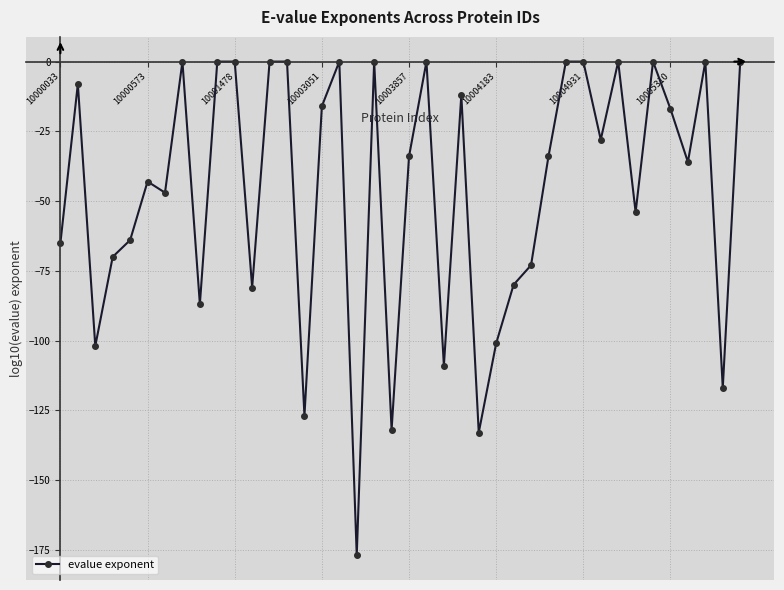

Reading left to right, extract all data points from this chart.

-65	-8	-102	-70	-64	-43	-47	0	-87	0	0	-81	0	0	-127	-16	0	-177	0	-132	-34	0	-109	-12	-133	-101	-80	-73	-34	0	0	-28	0	-54	0	-17	-36	0	-117	0